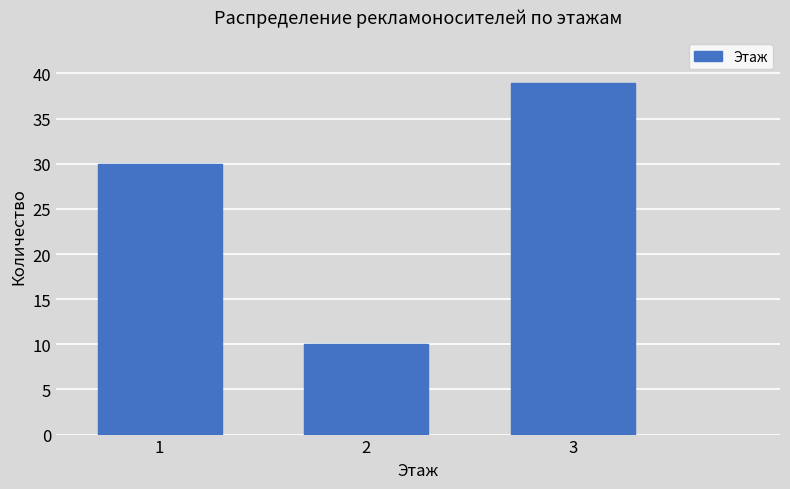

Reading right to left, transcribe all the data shown in this chart.

3=39	2=10	1=30